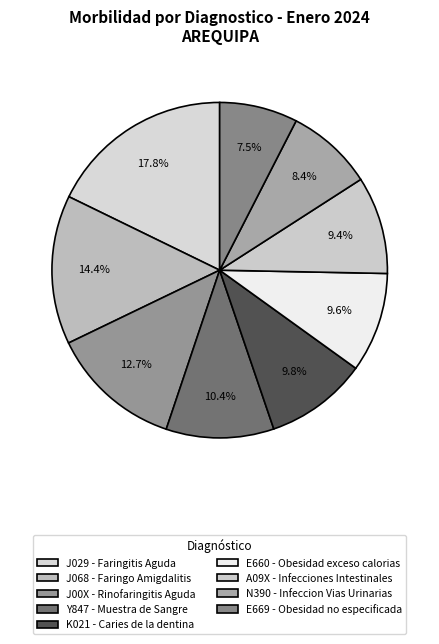

How many segments does this pie chart have?

9